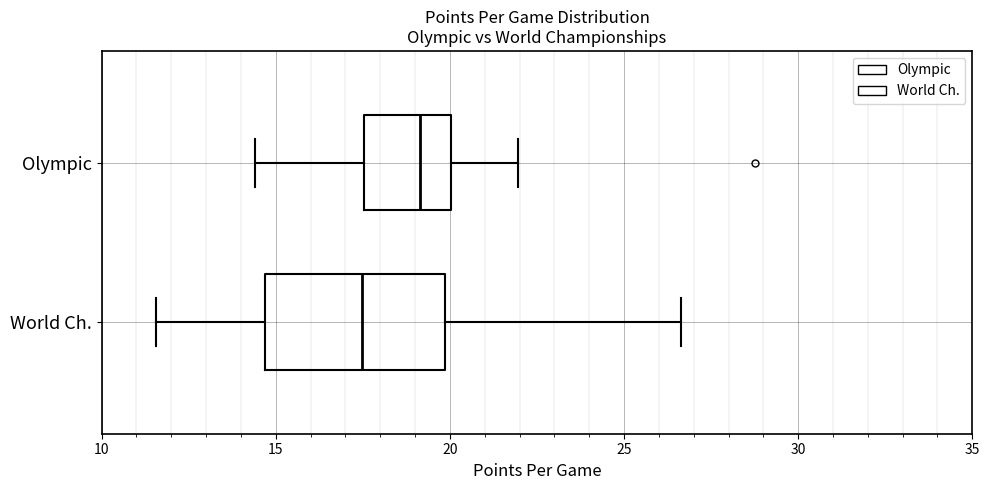

Where does the left whisker of the box for World Ch. end on the x-axis? The values are not printed on the chart, so give them approximately, as read against the axis.

11.5